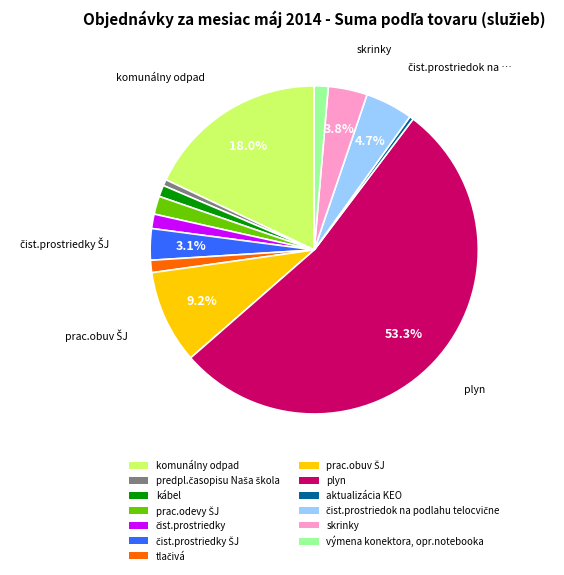

Which category has the biggest portion of the pie?

plyn